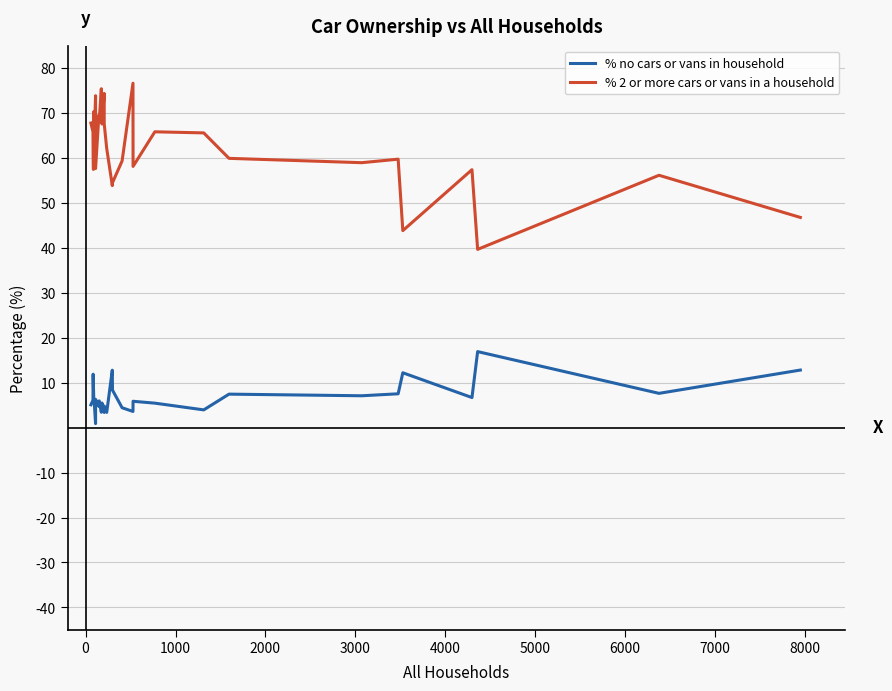

True or false: % no cars or vans in household and % 2 or more cars or vans in a household intersect in this chart.

False